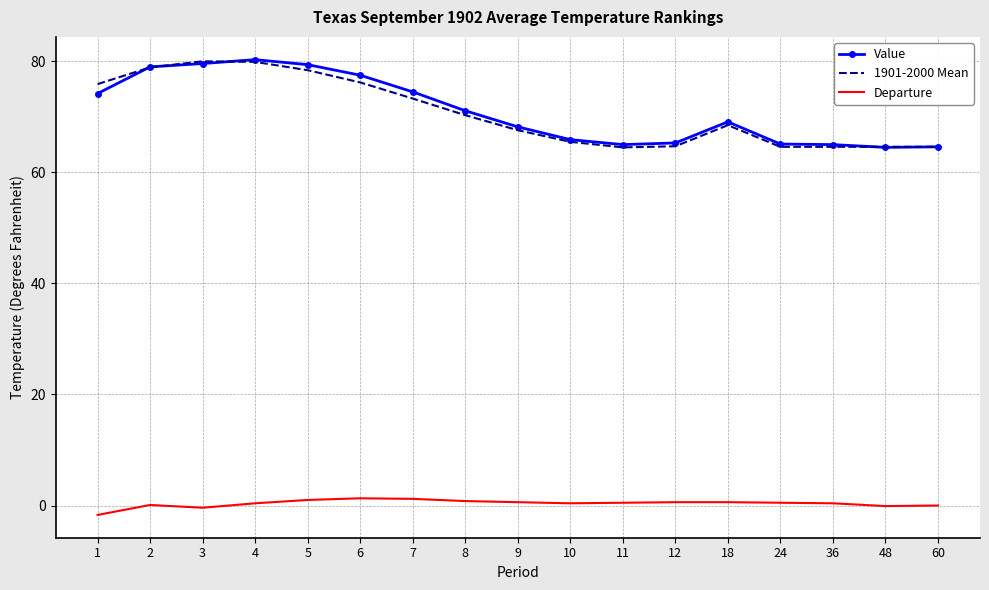

Between 8 and 60, which series saw the biggest shift?

Value